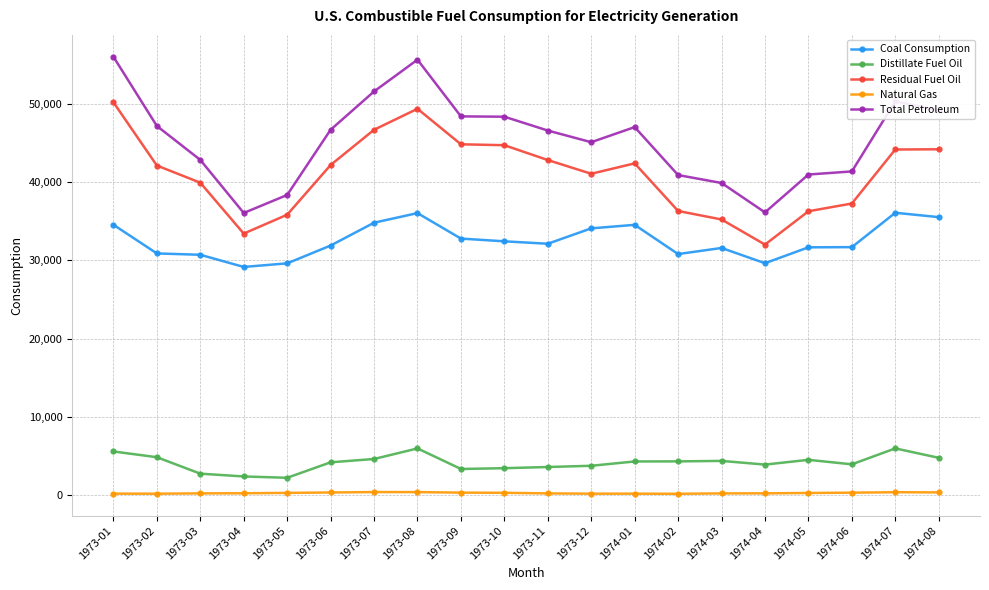

What is the highest value of the Total Petroleum series?

56011.2